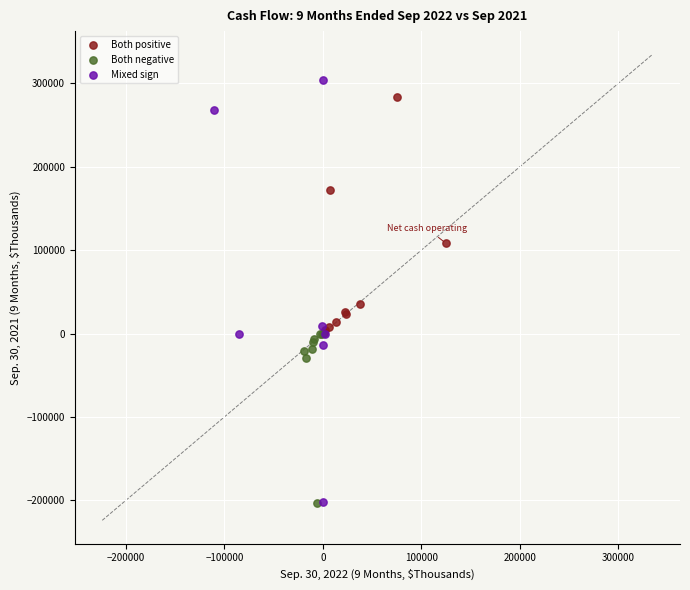

Which series contains the highest Y value?

Mixed sign